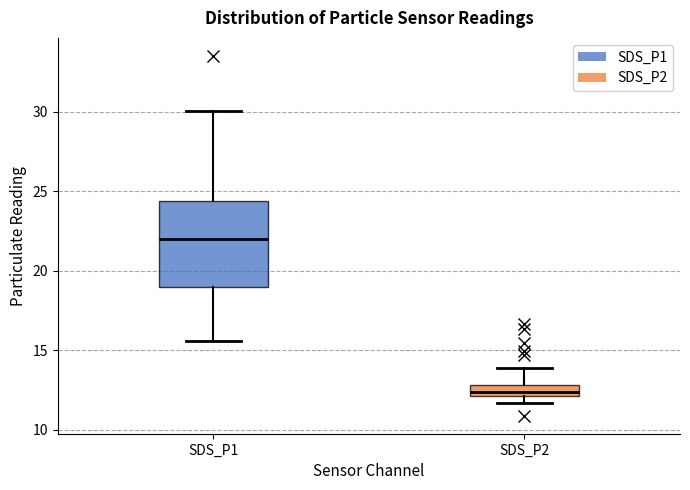

Which box's median line is the lowest?

SDS_P2